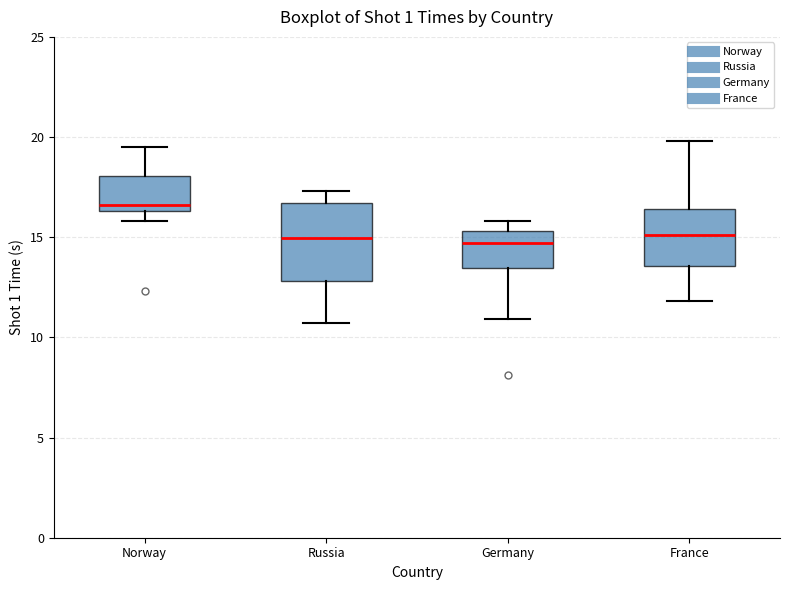

Reading left to right, read every box against the y-axis: the position of its median line, the range the box covers, and the ends of its whiskers. The values are not printed on the chart, so give them approximately, as read against the axis.

Norway: median 16.5 (just above the box's lower edge), box 16.5 to 18.0, whiskers 16.0 to 19.5
Russia: median 15.0, box 13.0 to 16.5, whiskers 10.5 to 17.5
Germany: median 14.5, box 13.5 to 15.5, whiskers 11.0 to 16.0
France: median 15.0, box 13.5 to 16.5, whiskers 12.0 to 20.0